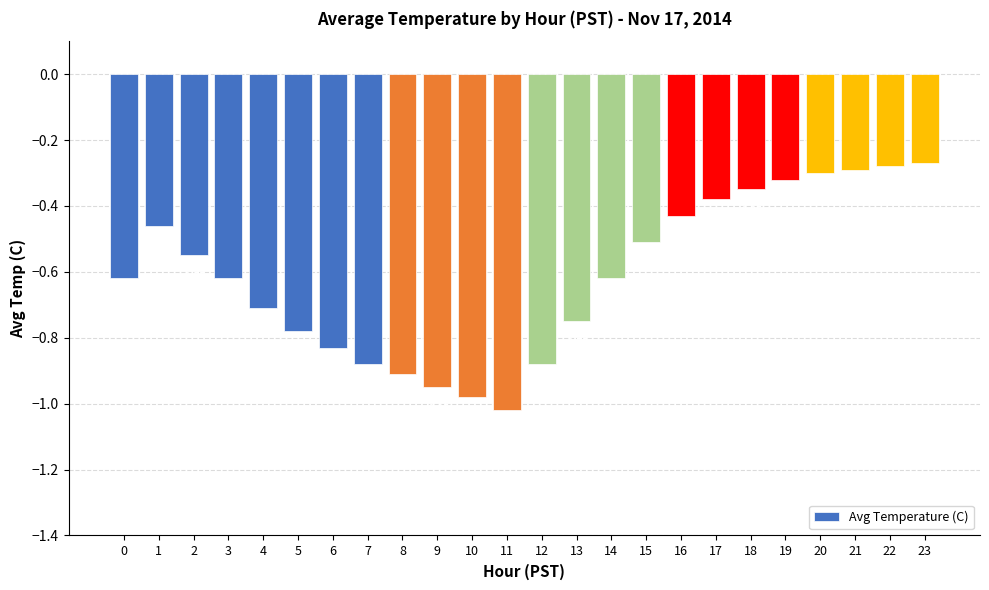

What is the change in value from 15 to 16?

+0.1